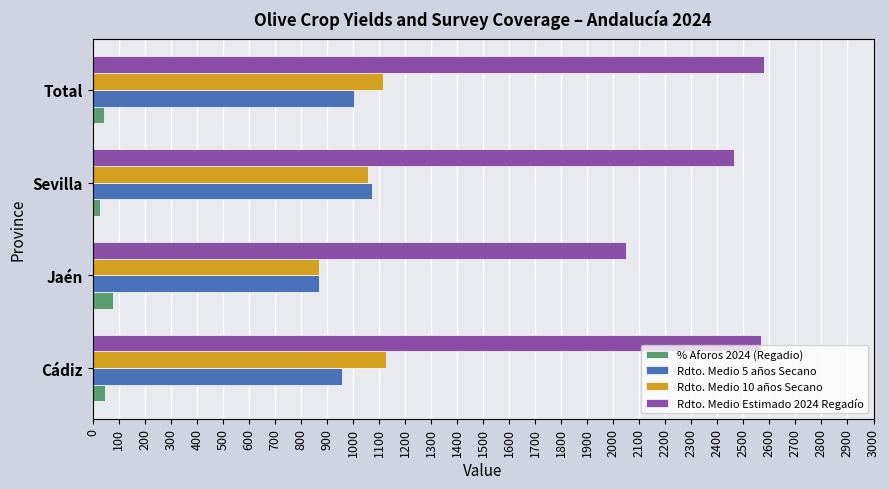

Which series has the widest spread of values?

Rdto. Medio Estimado 2024 Regadío